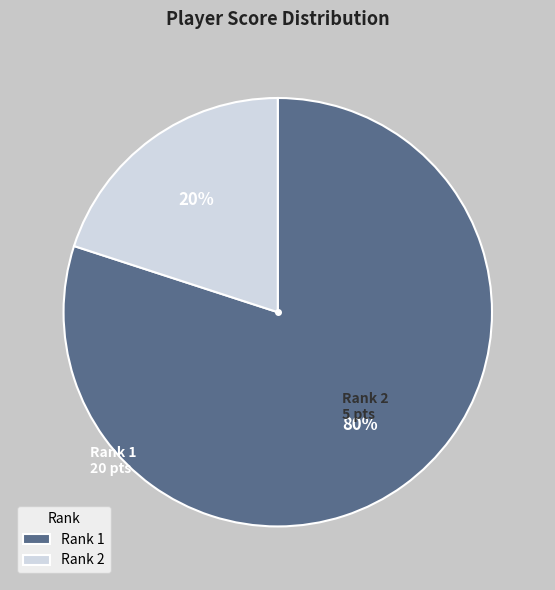

To the nearest percent, what percentage of the pie is Rank 2?

20%